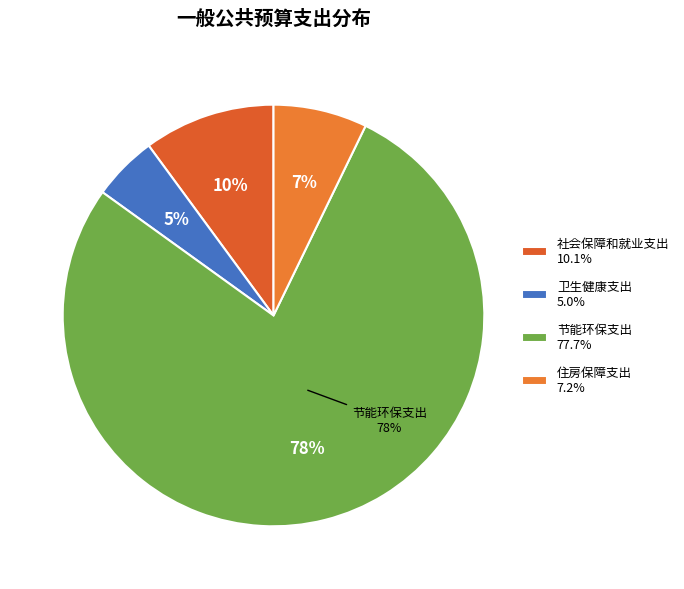

To the nearest percent, what is the difference between the largest and smallest slice percentages?

73%